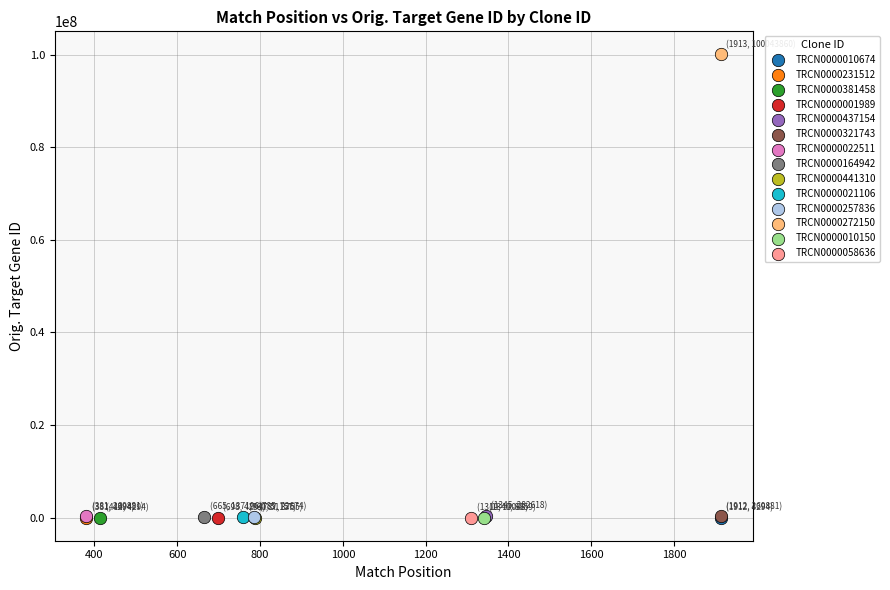

What are all the series names shown in the legend?

TRCN0000010674, TRCN0000231512, TRCN0000381458, TRCN0000001989, TRCN0000437154, TRCN0000321743, TRCN0000022511, TRCN0000164942, TRCN0000441310, TRCN0000021106, TRCN0000257836, TRCN0000272150, TRCN0000010150, TRCN0000058636